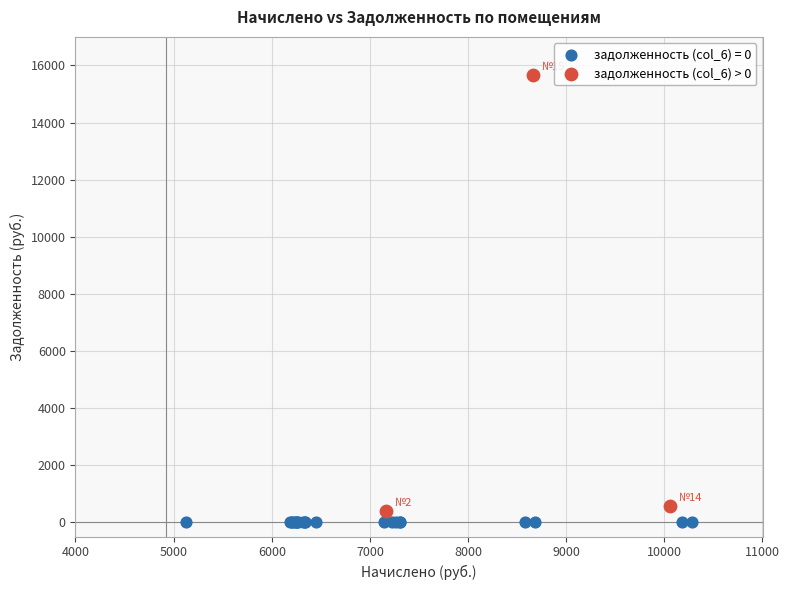

Which series reaches the maximum Y coordinate?

задолженность (col_6) > 0